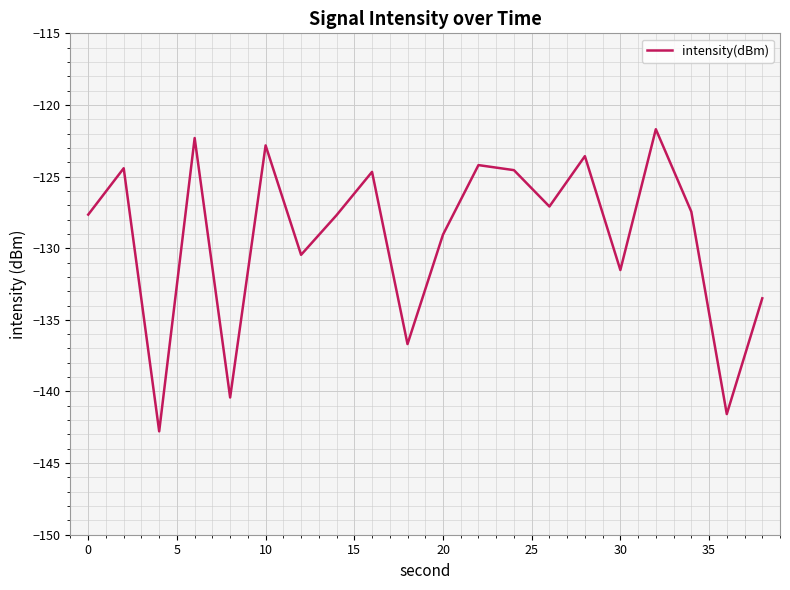

What is the maximum value shown in the chart?

-121.7